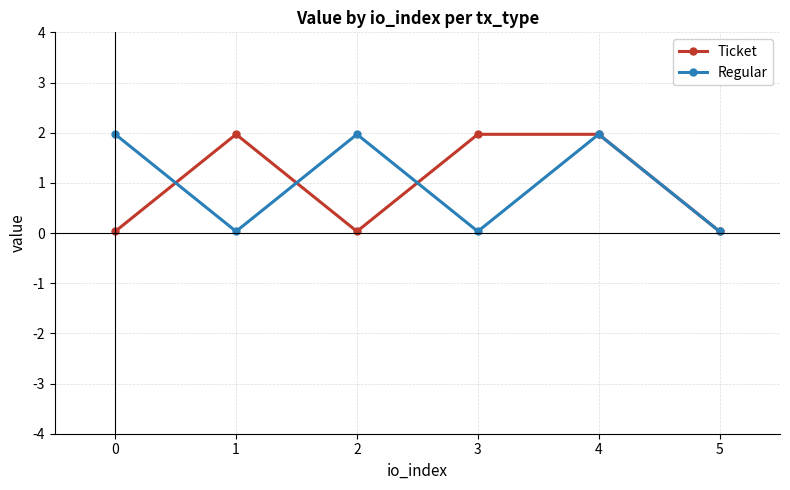

True or false: Ticket has a value of 2.0 at 4.

True